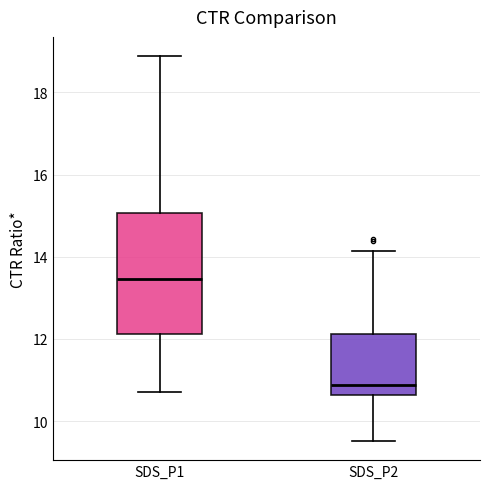

Reading left to right, transcribe this box plot: for each box, give where its median line is, the range the box spans, and where its two whiskers end, as read against the y-axis. The values are not printed on the chart, so give them approximately, as read against the axis.

SDS_P1: median 13.4, box 12.2 to 15.0, whiskers 10.8 to 18.8
SDS_P2: median 10.8, box 10.6 to 12.2, whiskers 9.6 to 14.2